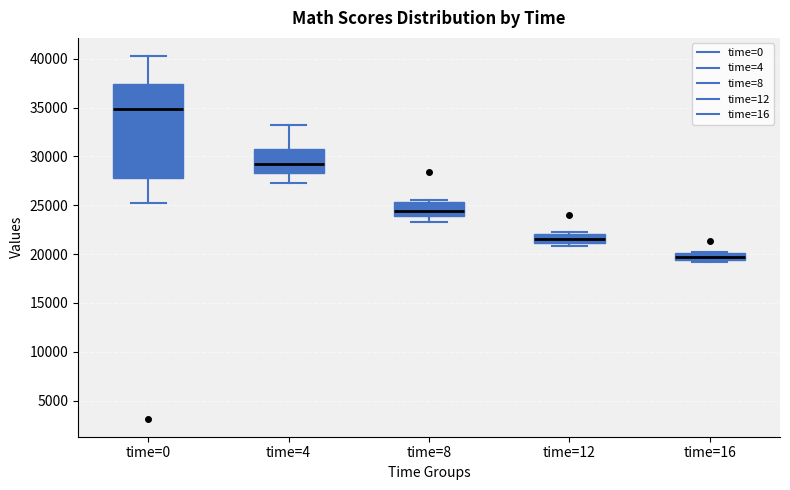

Where is the upper edge of the box for time=16 on the y-axis? The values are not printed on the chart, so give them approximately, as read against the axis.

20000